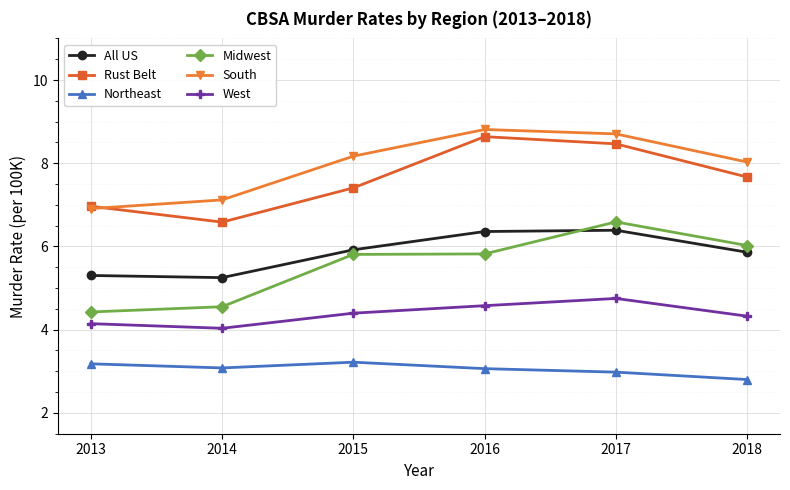

Which series has the largest range (max minus min)?

Midwest